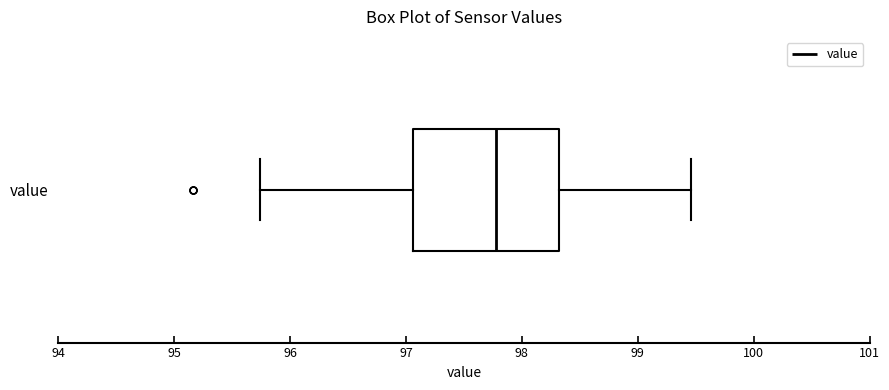

Transcribe this box plot: give where the median line is, the range the box spans, and where the two whiskers end, as read against the x-axis. The values are not printed on the chart, so give them approximately, as read against the axis.

median 97.8, box 97.1 to 98.3, whiskers 95.7 to 99.5